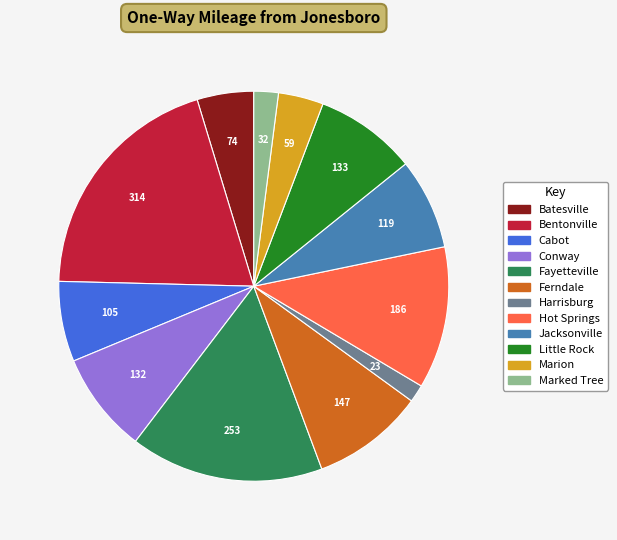

True or false: Bentonville accounts for 20% of the total.

True